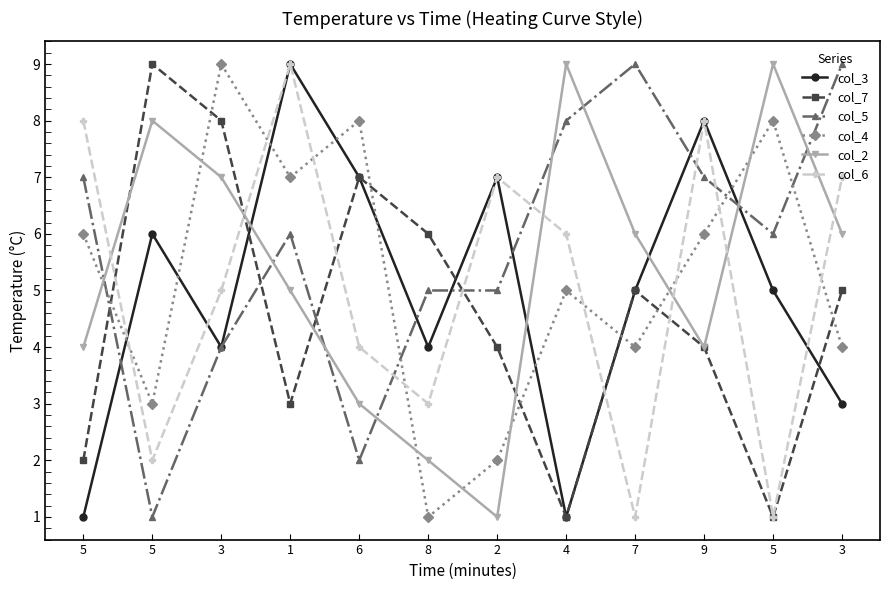

What is the total value across all series at 5?

28